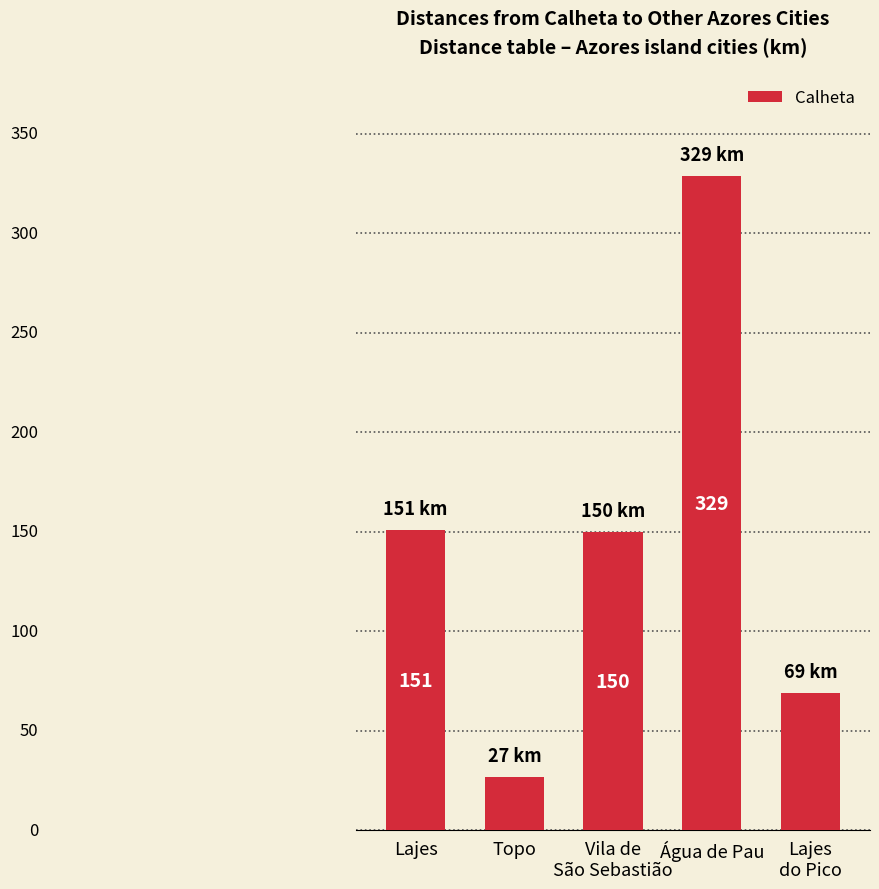

What is the label of the 1st bar from the left?

Lajes